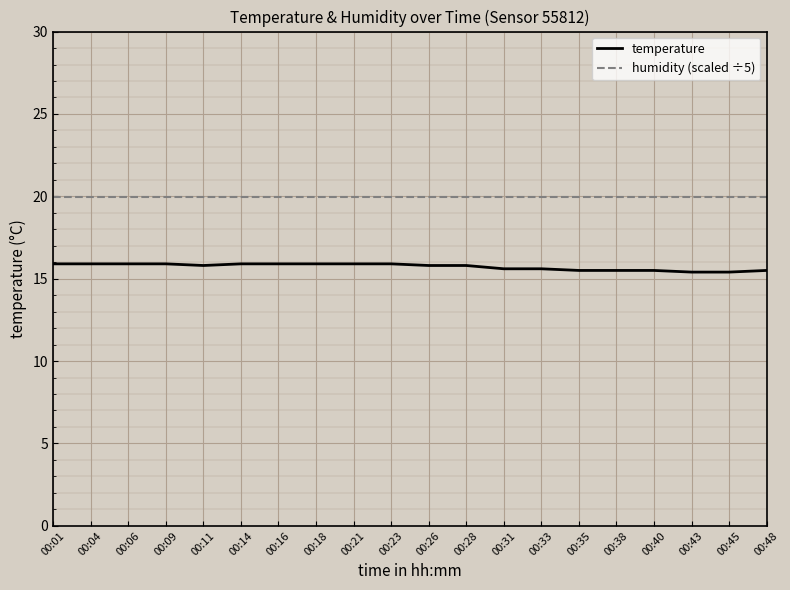

Is it true that temperature equals 15.9 at 00:16?

True